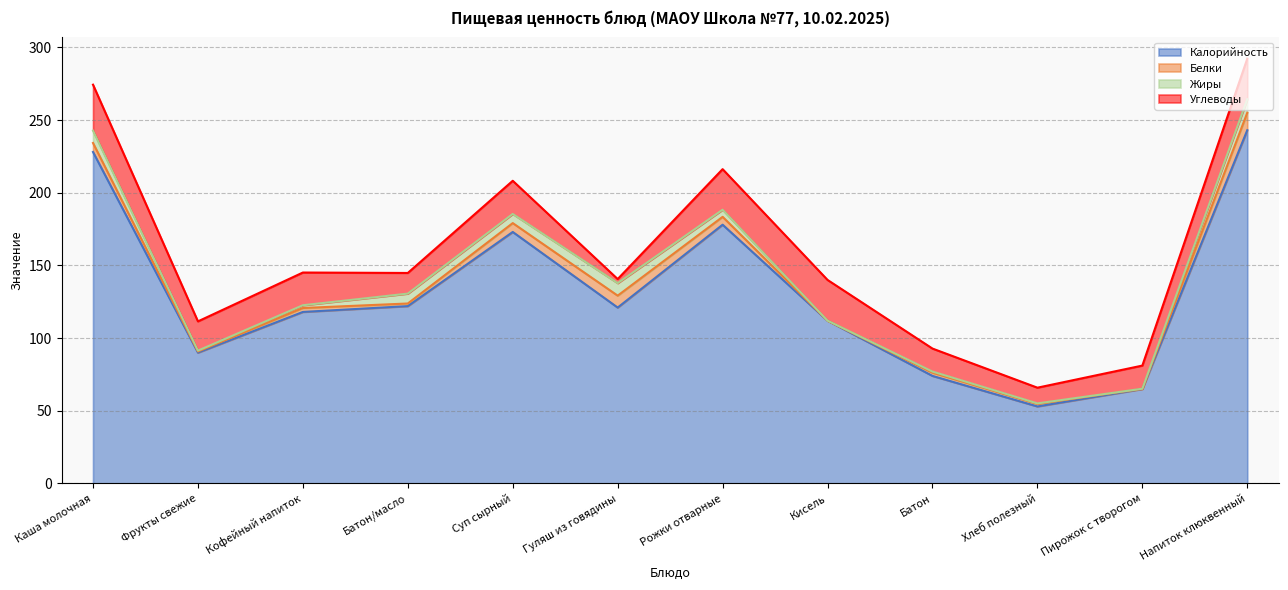

How many values in the Калорийность series exceed 121?

5